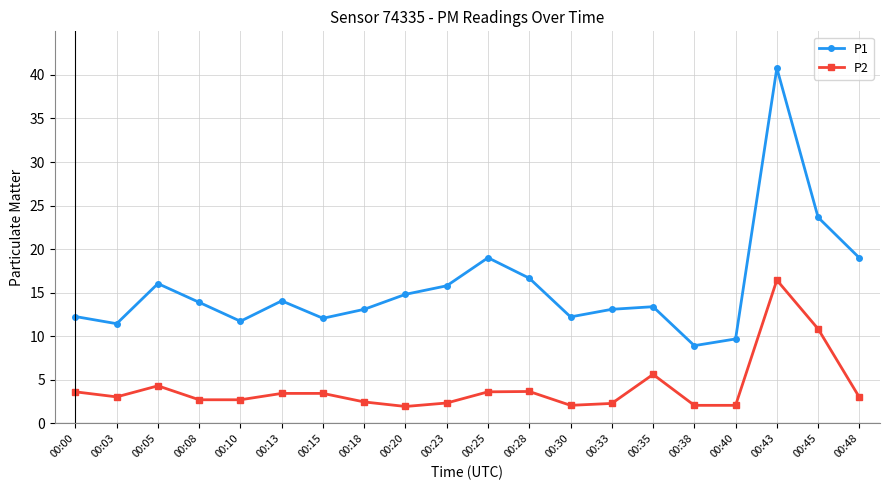

Which series has the largest range (max minus min)?

P1